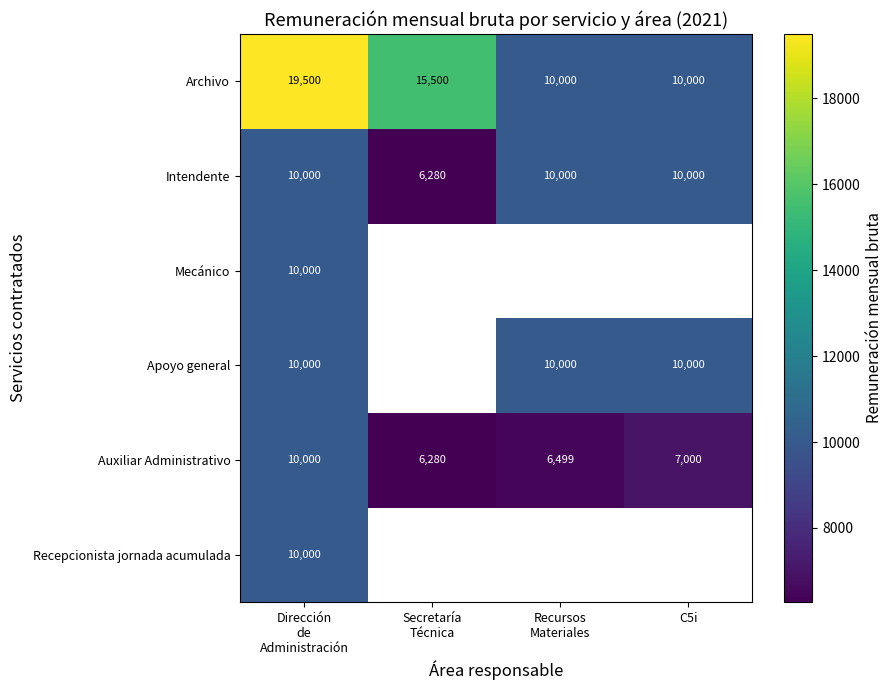

How many series are shown in this chart?

6